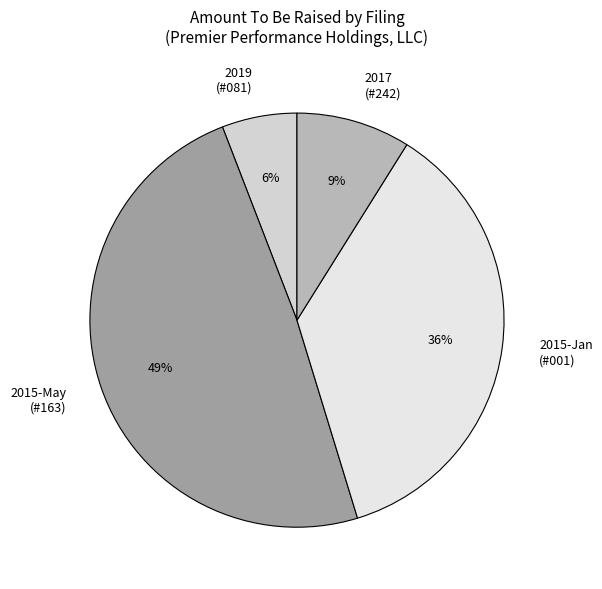

The 2019 (#081) slice represents 15% of the pie. True or false?

False